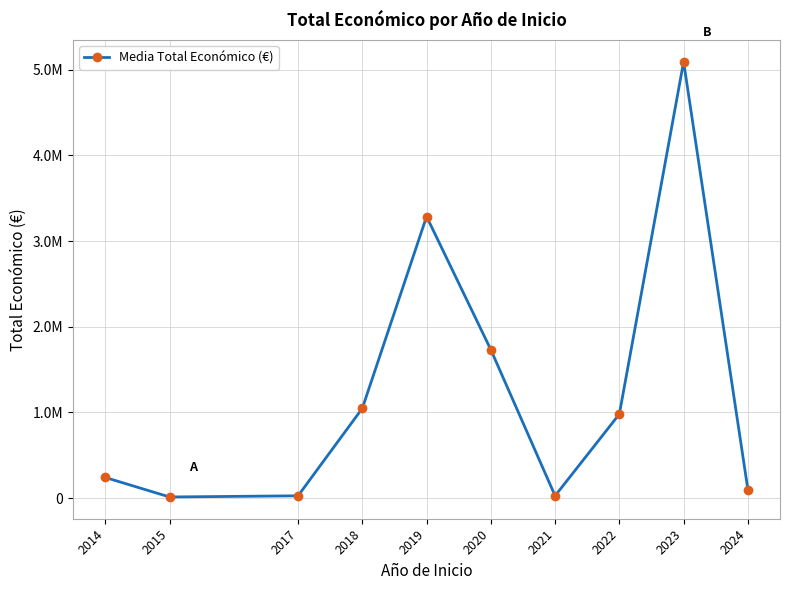

Where does the data first go above 980788?

2018